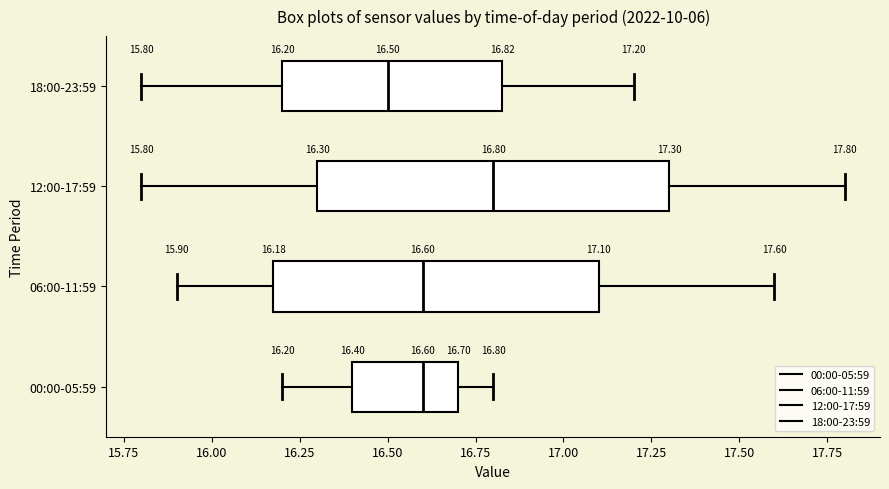

Which box is the widest, from its left edge to its right edge?

12:00-17:59